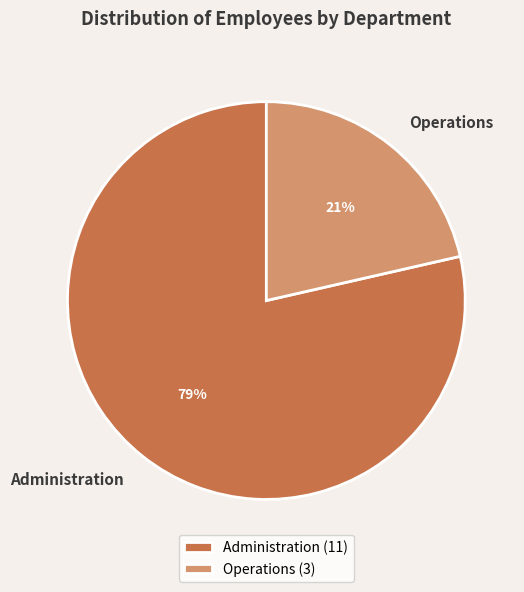

What is the ratio of the value at Operations to the value at Administration?

0.3